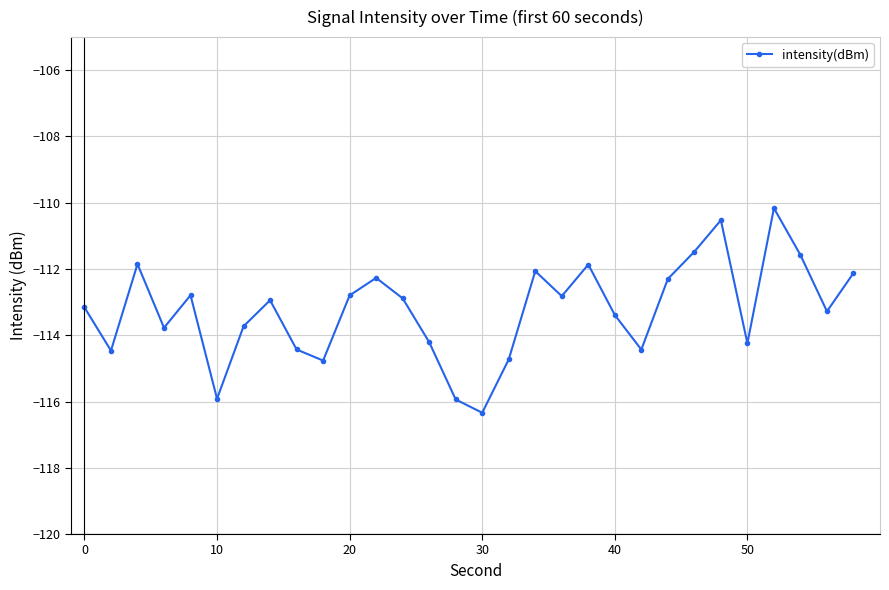

Count the number of data series in this chart.

1